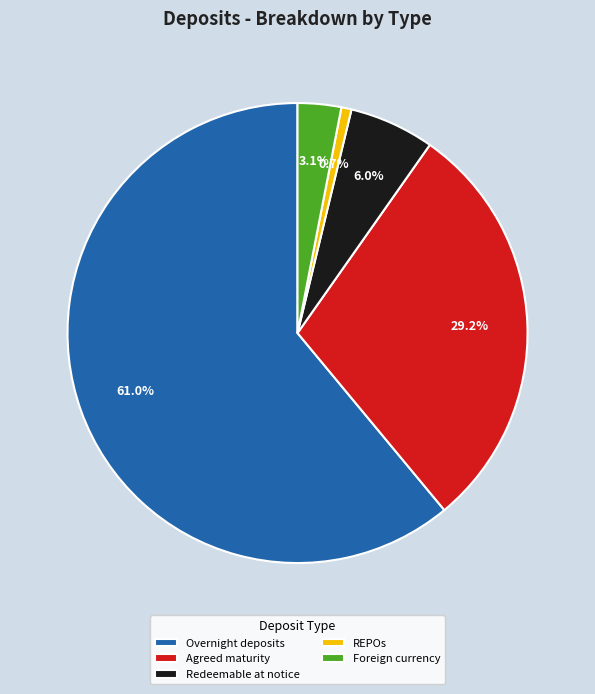

What is the ratio of the value at Overnight deposits to the value at REPOs?

85.5